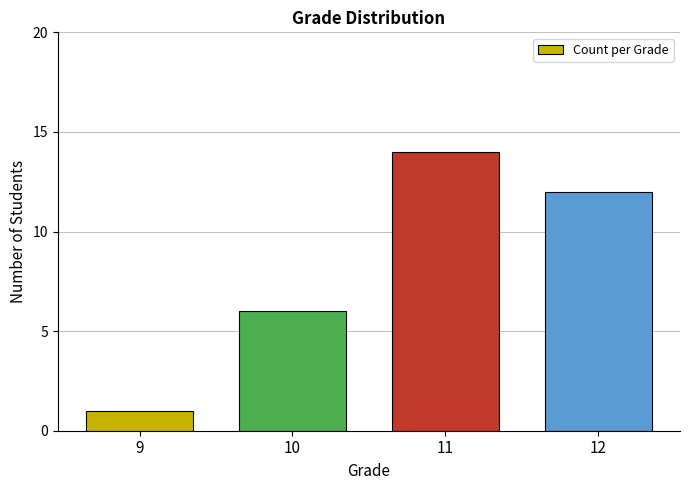

Reading left to right, transcribe all the data shown in this chart.

1	6	14	12